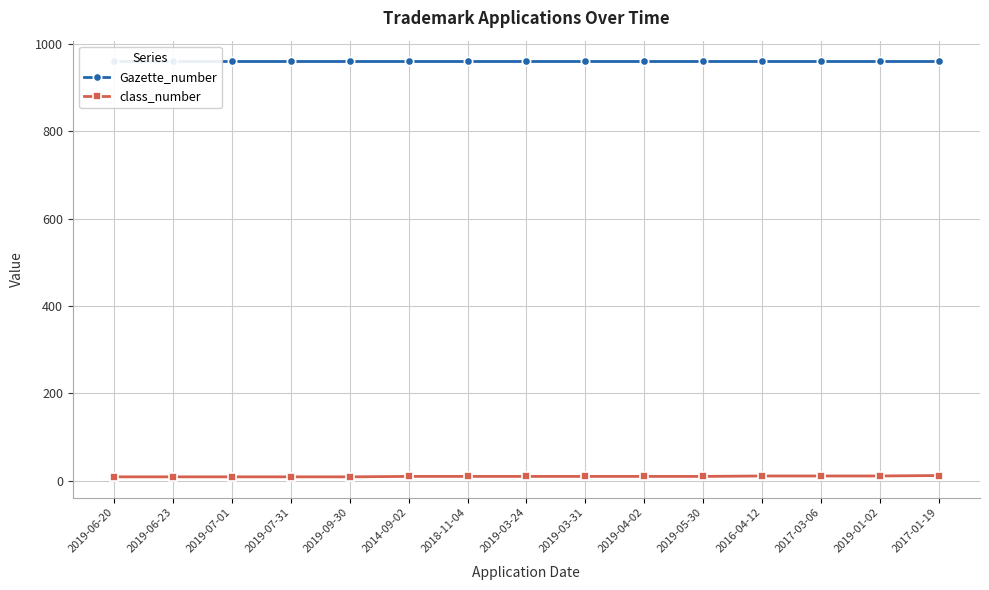

Does the chart display data point markers on the line(s)?

Yes